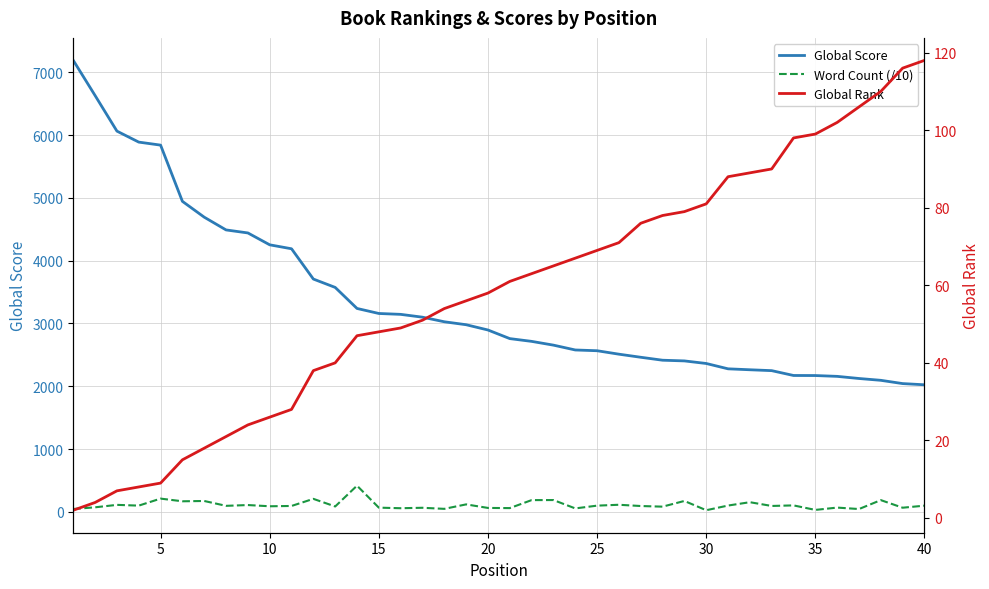

What is the total value across all series at 20?

6060.0